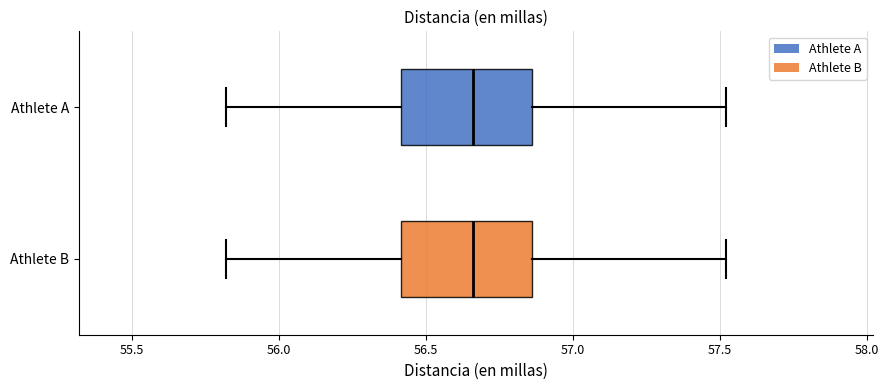

Reading bottom to top, transcribe this box plot: for each box, give where its median line is, the range the box spans, and where its two whiskers end, as read against the x-axis. The values are not printed on the chart, so give them approximately, as read against the axis.

Athlete B: median 56.65, box 56.40 to 56.85, whiskers 55.80 to 57.50
Athlete A: median 56.65, box 56.40 to 56.85, whiskers 55.80 to 57.50